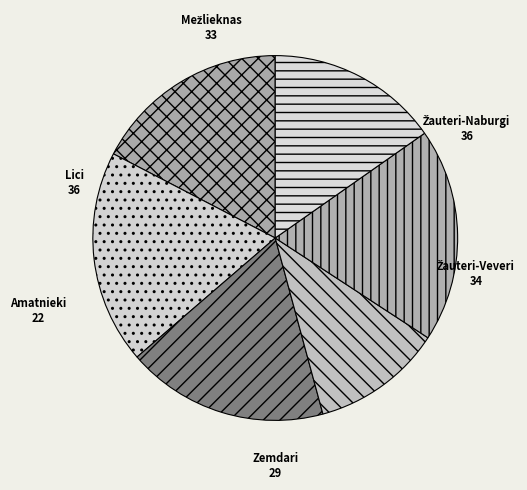

Does Amatnieki represent more than half of the total?

No